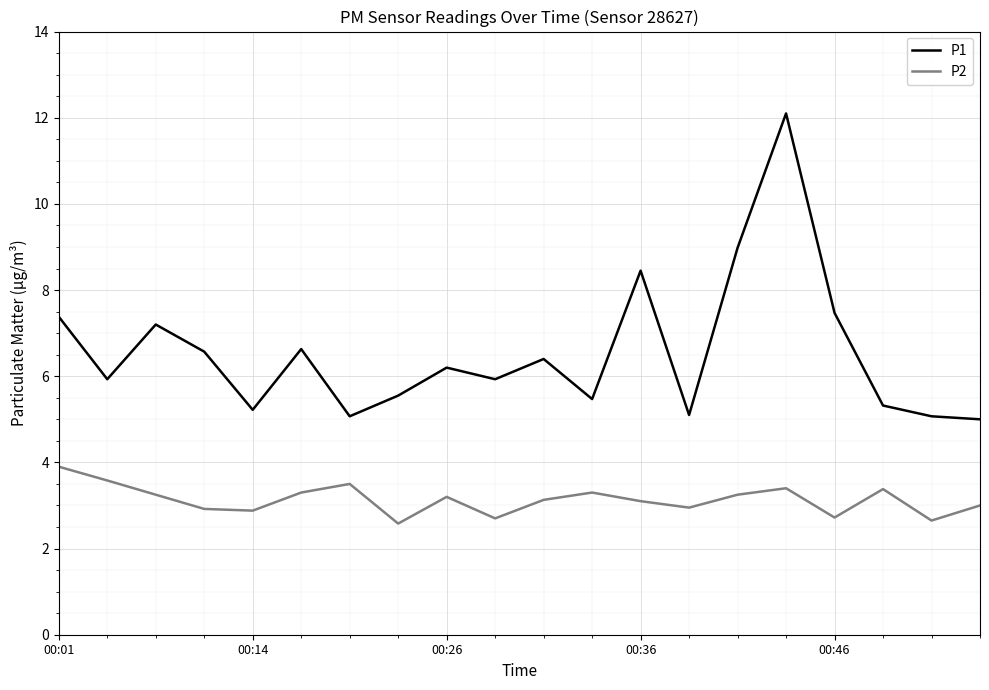

Which series has the widest spread of values?

P1